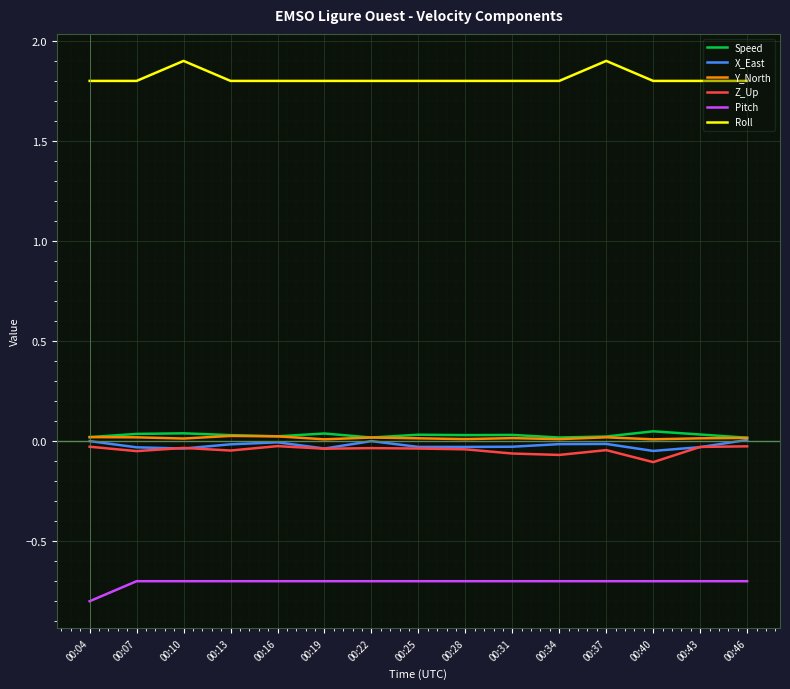

Which series has the largest total across all categories?

Roll